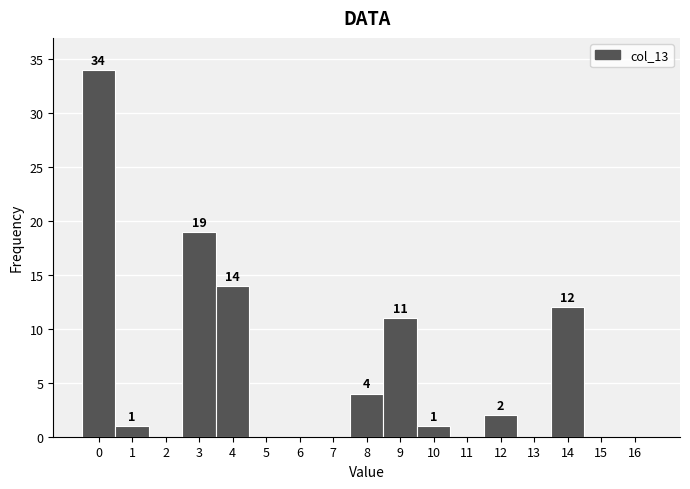

Over which range of the x-axis is the bar tallest?

-0.5 to 0.5